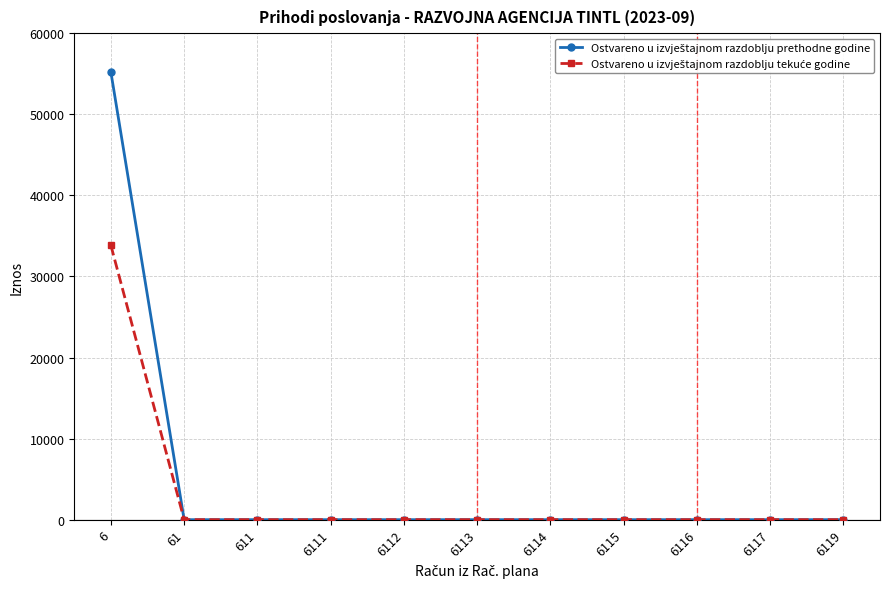

What is the maximum value shown in the chart?

55186.7